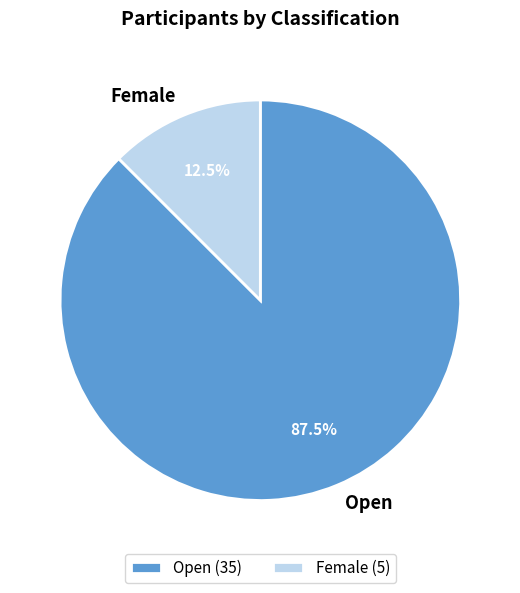

What percentage do Open and Female together represent?

100.0%